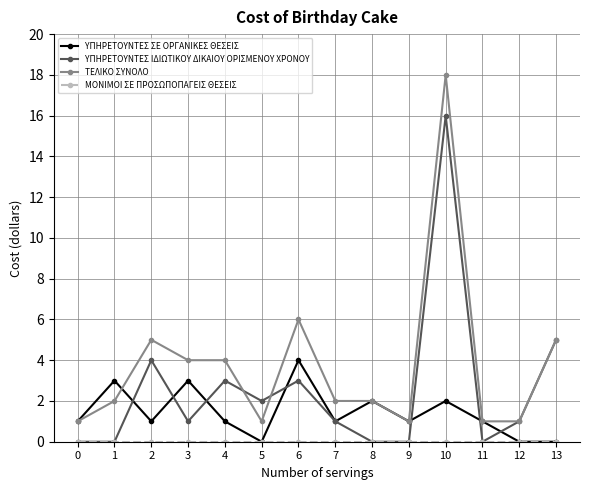

What is the total value across all series at 5?

3